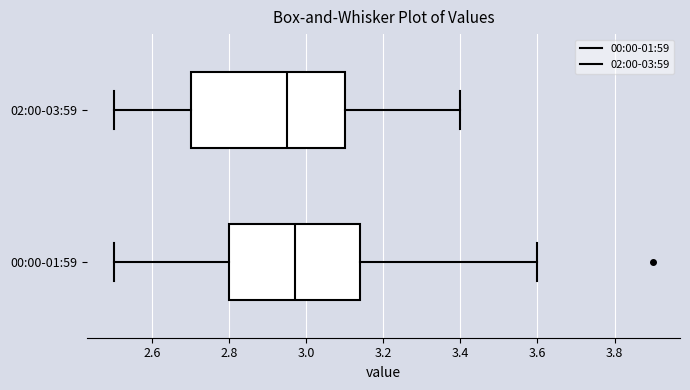

Which box is the widest, from its left edge to its right edge?

02:00-03:59